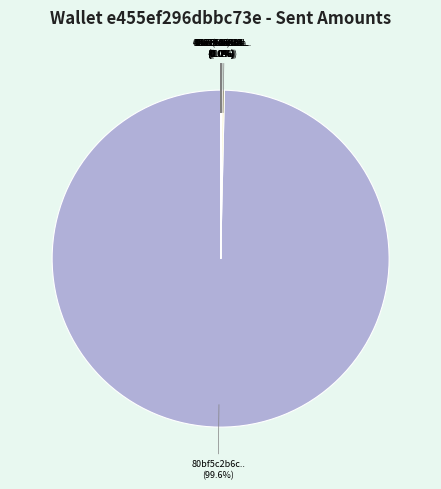

How many slices are in this pie chart?

11